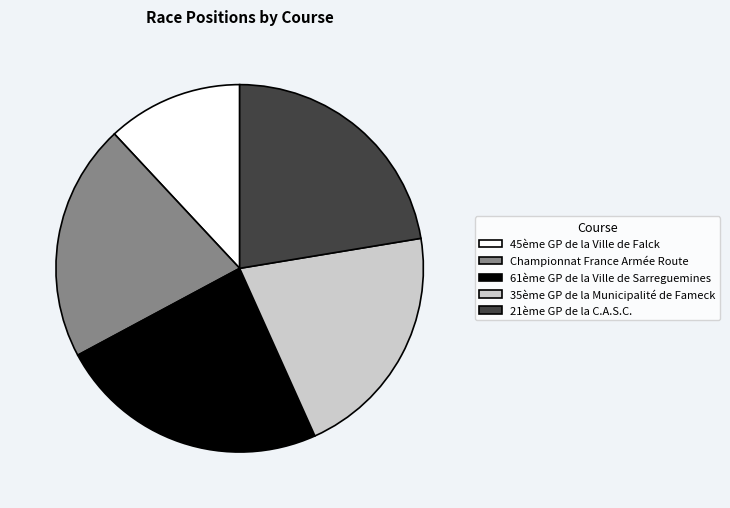

The 45ème GP de la Ville de Falck slice represents 24% of the pie. True or false?

False